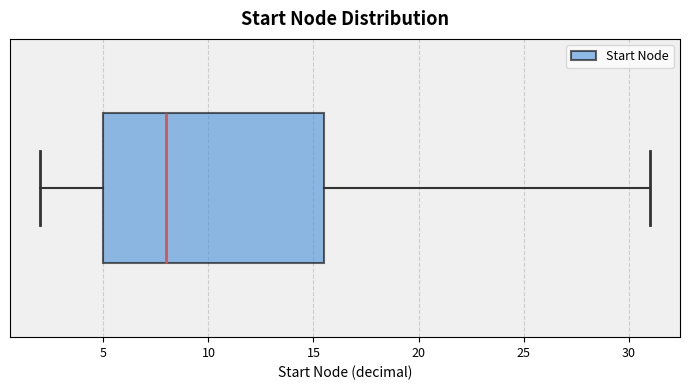

Read this box plot against the x-axis: the position of the median line, the range covered by the box, and the ends of both whiskers. The values are not printed on the chart, so give them approximately, as read against the axis.

median 8.0, box 5.0 to 15.5, whiskers 2.0 to 31.0